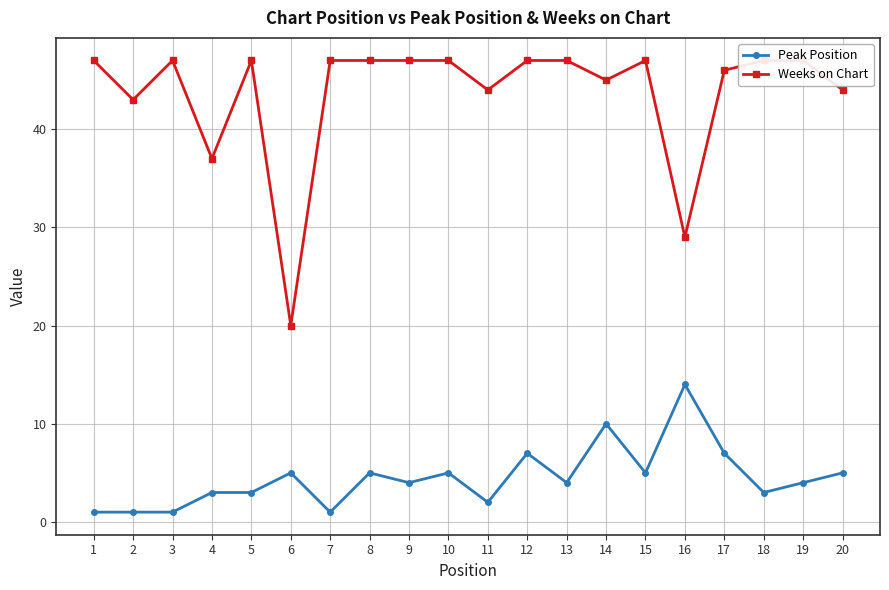

What is the value of the Peak Position point at the 14th from the left?

10